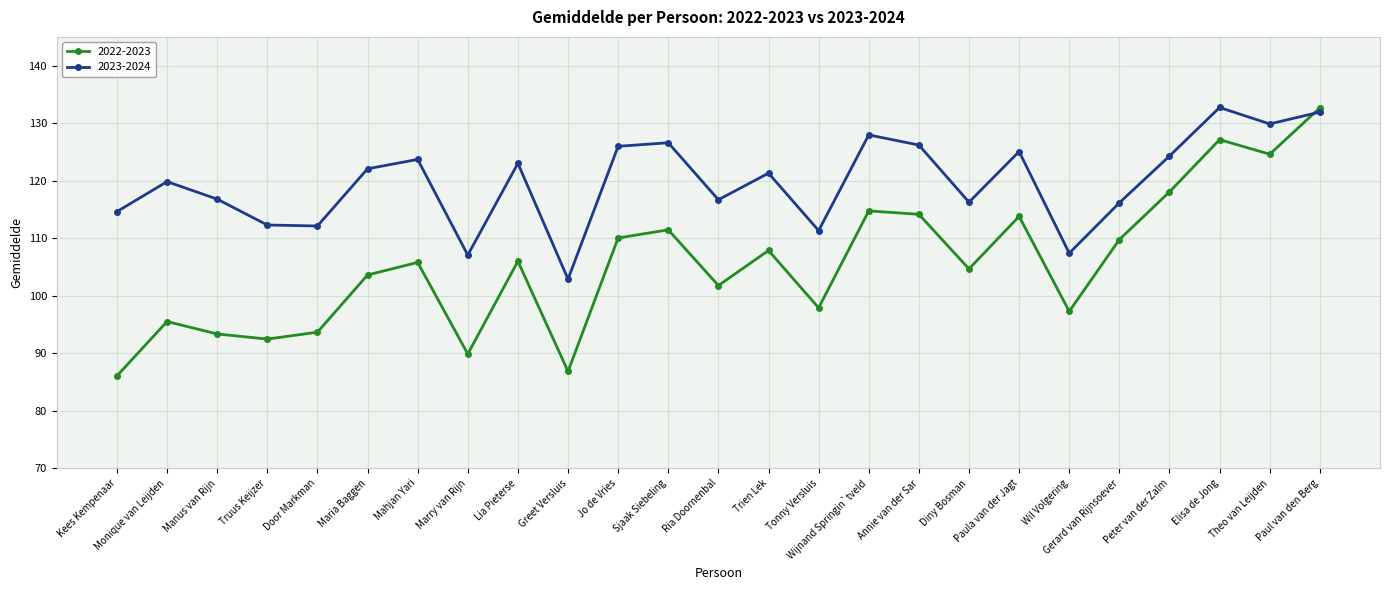

The value of 2022-2023 at Paul van den Berg is 182.8. True or false?

False